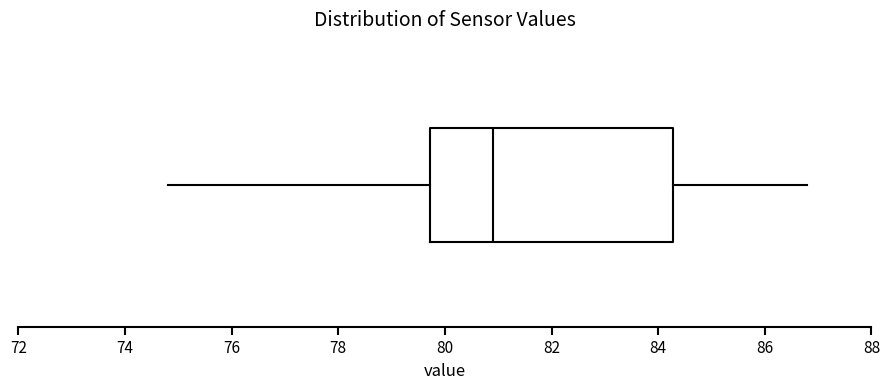

Where is the left edge of the box on the x-axis? The values are not printed on the chart, so give them approximately, as read against the axis.

79.8